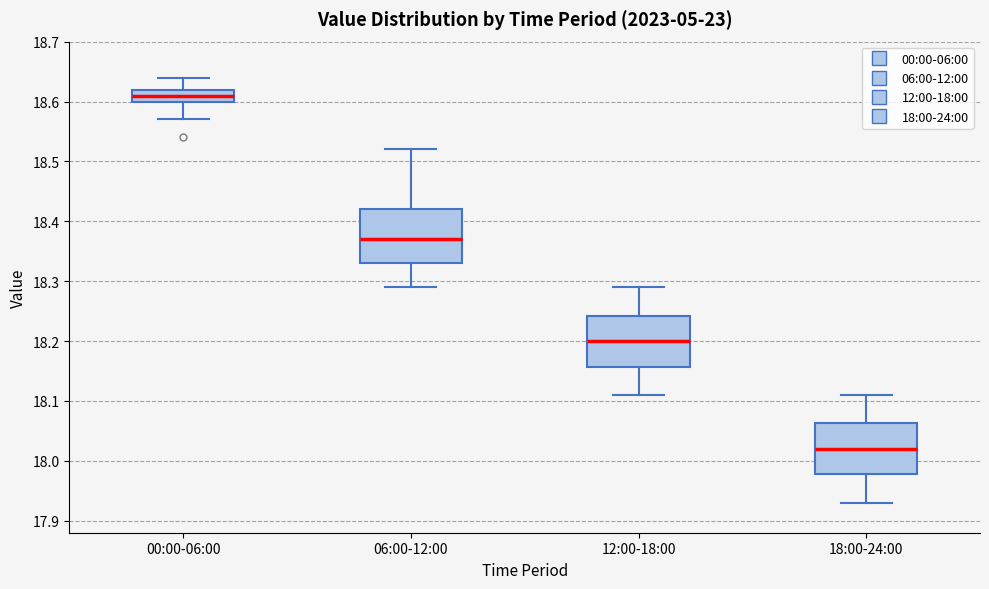

Which box's median line is the highest?

00:00-06:00